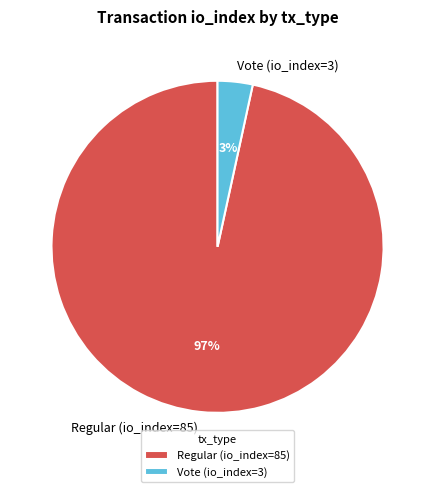

Which slice represents more than half of the pie?

Regular (io_index=85)